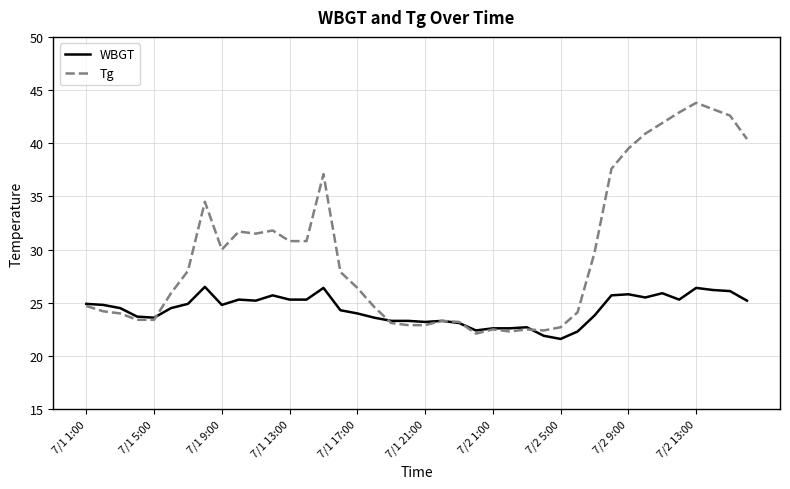

What is the lowest value of the Tg series?

22.1